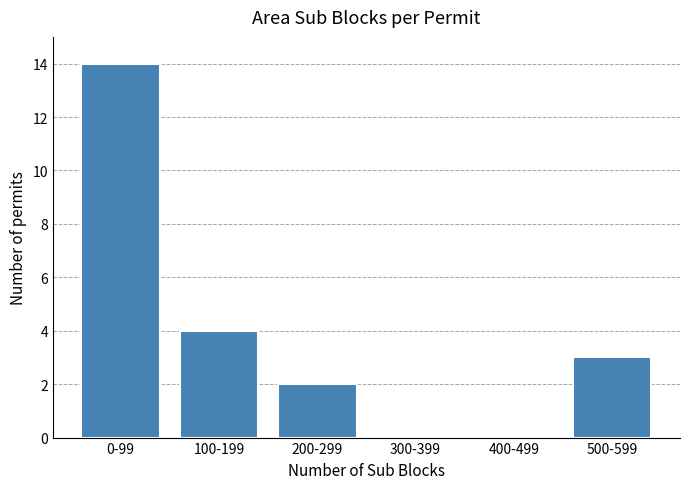

Reading right to left, transcribe all the data shown in this chart.

500-599=3	400-499=0	300-399=0	200-299=2	100-199=4	0-99=14